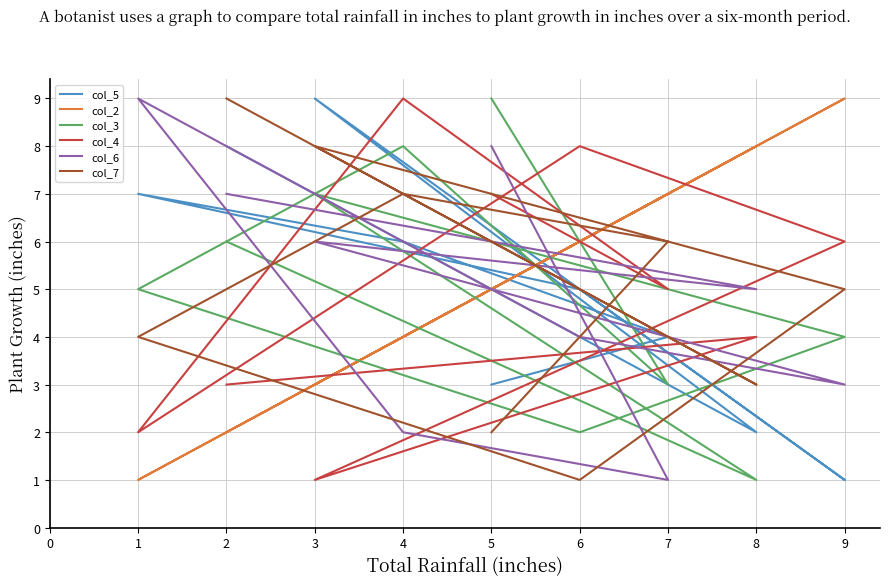

Count the col_2 values in the range 3 to 7.

5